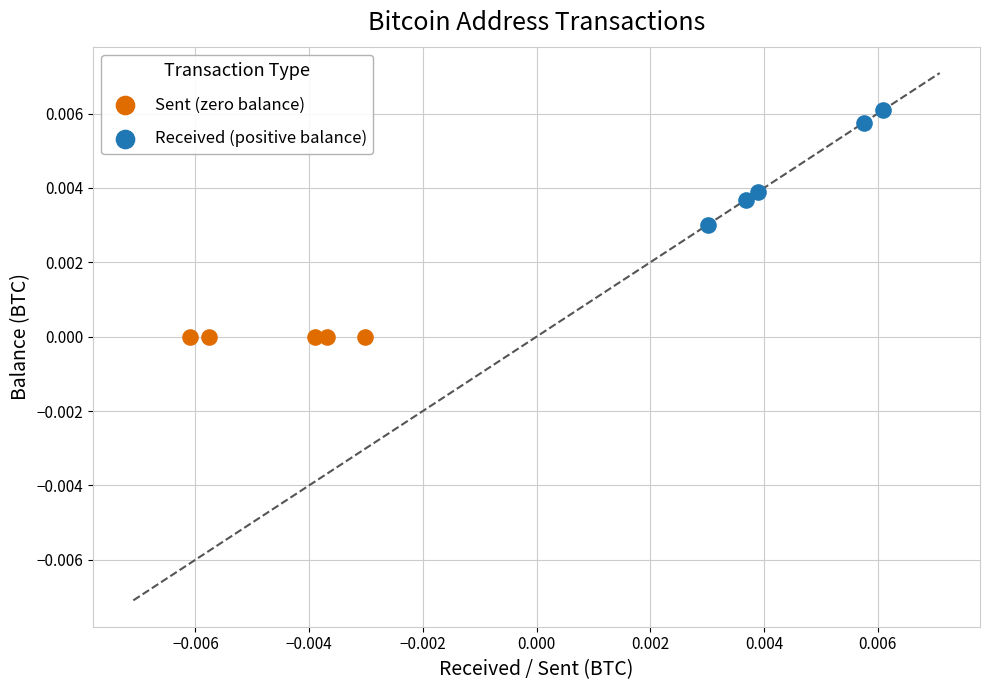

Which series reaches the minimum Y coordinate?

Sent (zero balance)